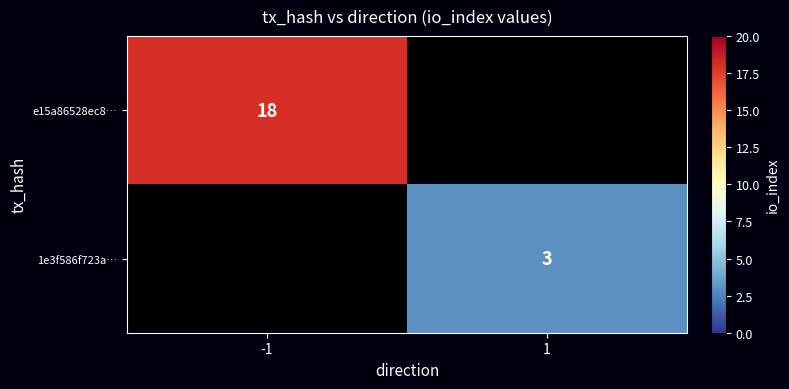

How many series are shown in this chart?

2